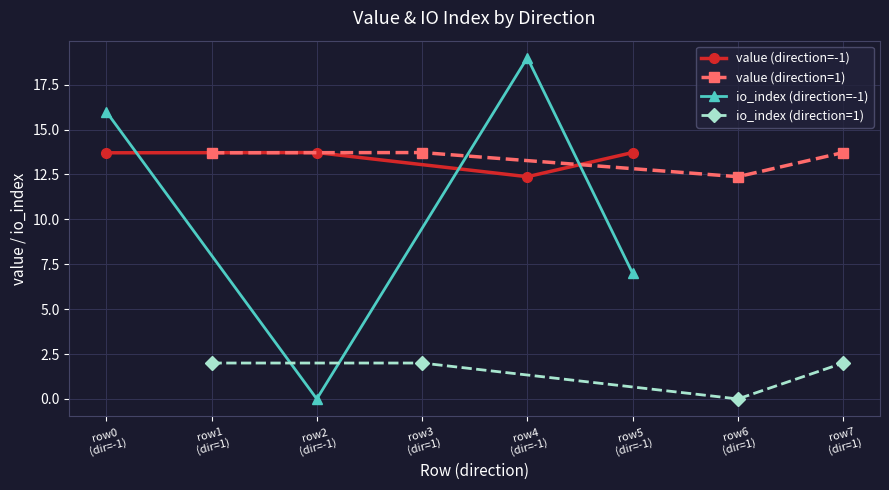

What is the difference between the second highest and minimum values in the value (direction=1) series?

1.3